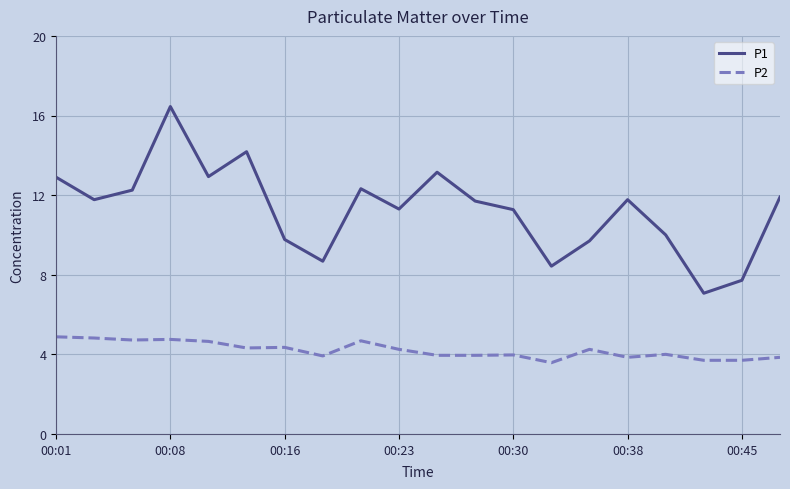

True or false: P1 and P2 cross at least once.

False